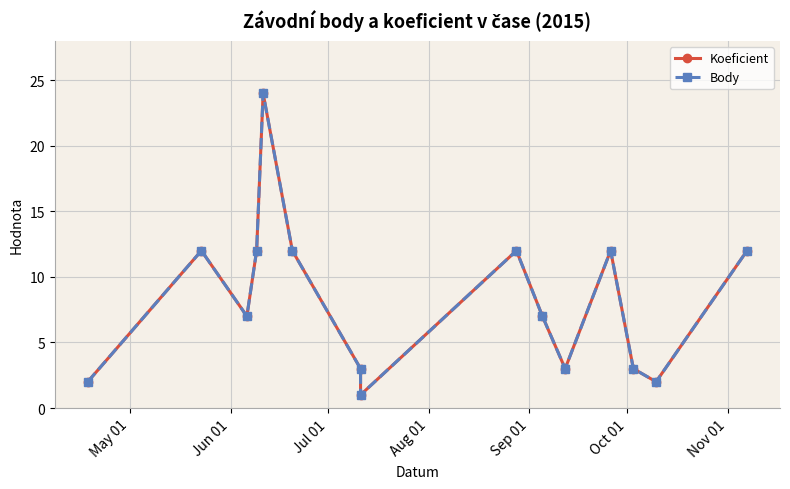

Is this an area chart (filled region under the line)?

No